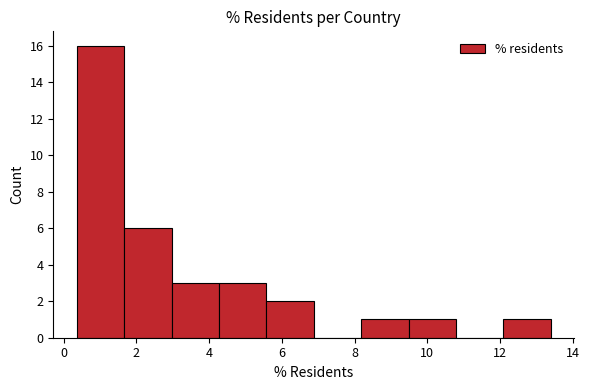

Which range on the x-axis has the tallest bar?

0.4 to 1.6